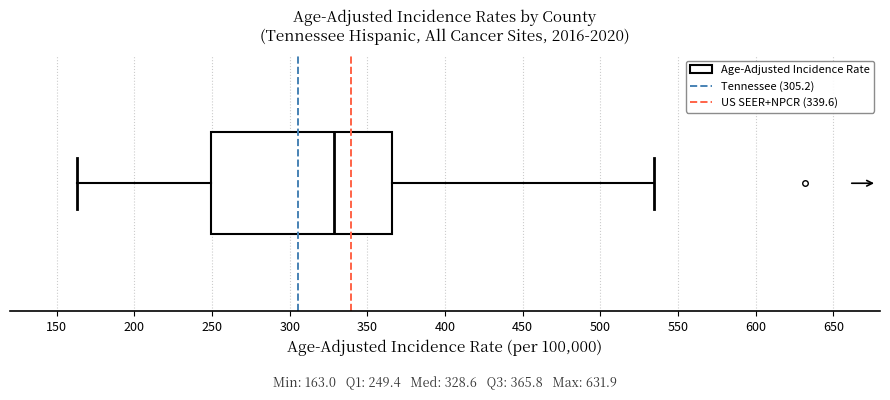

Transcribe this box plot: give where the median line is, the range the box spans, and where the two whiskers end, as read against the x-axis. The values are not printed on the chart, so give them approximately, as read against the axis.

median 330, box 250 to 365, whiskers 165 to 535